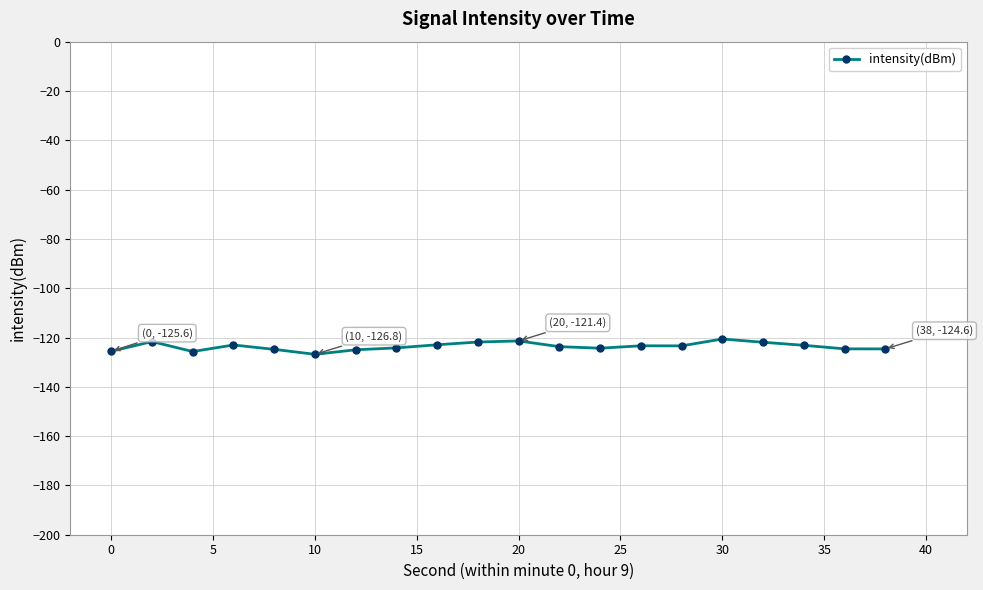

True or false: there are more than 0 points higher than both neighbors.

True